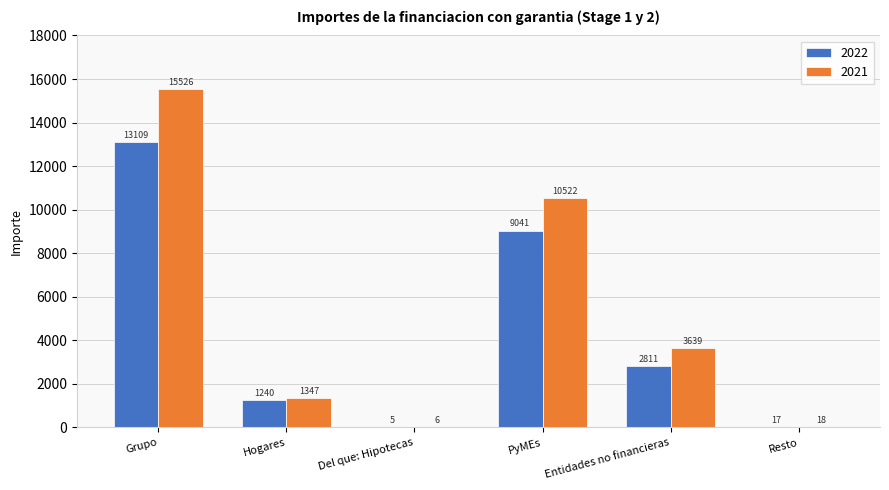

What is the sum of the 2021 values at Hogares and Del que: Hipotecas?

1353